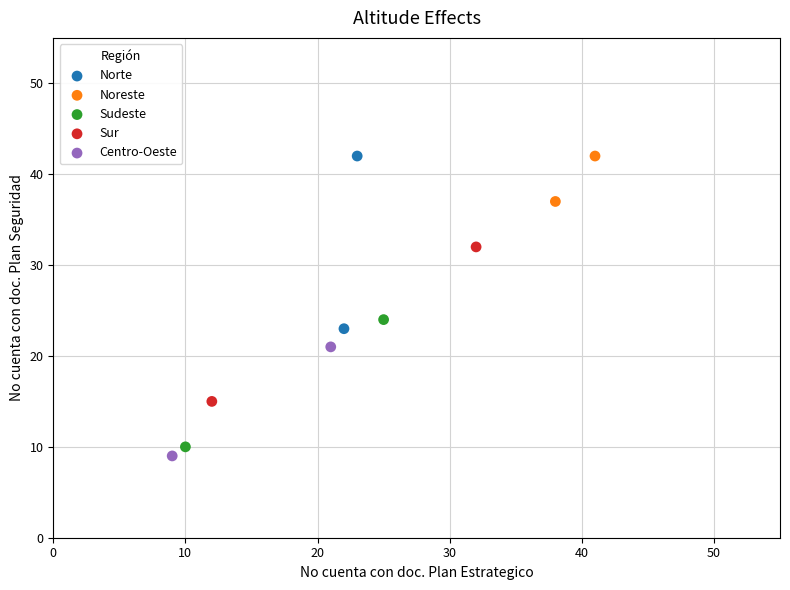

What are all the series names shown in the legend?

Norte, Noreste, Sudeste, Sur, Centro-Oeste